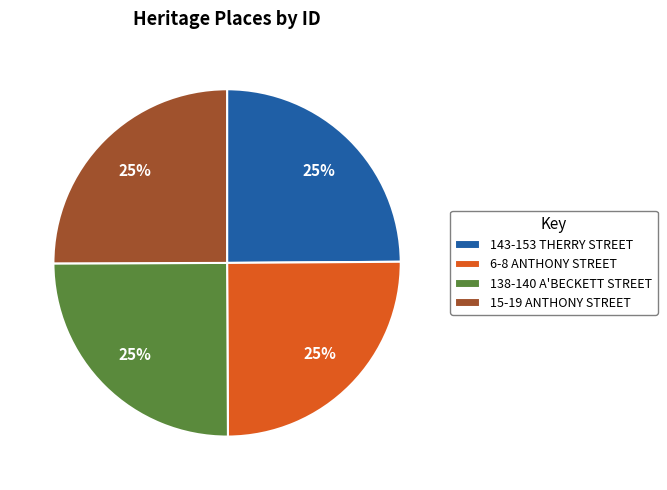

Is there a majority slice in this chart?

No